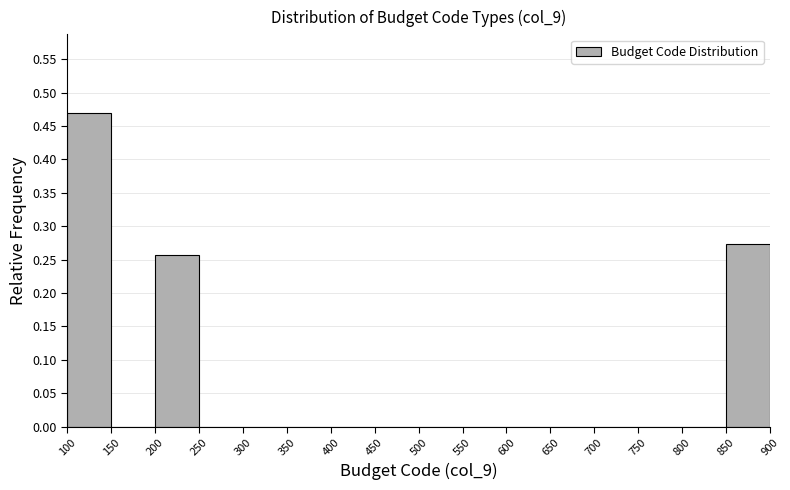

What is the height of the bar covering 100 to 150 on the x-axis? The values are not printed on the chart, so give them approximately, as read against the axis.

0.470